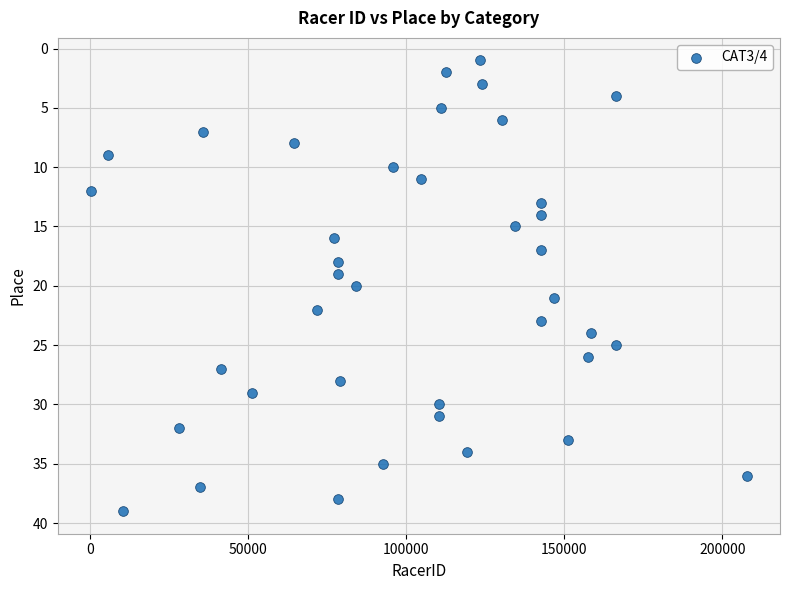

What is the range of X values (max minus min)?

207570